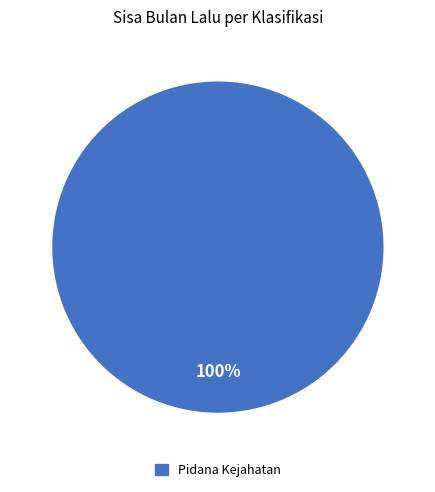

Is there any slice that represents more than half of the pie?

Yes